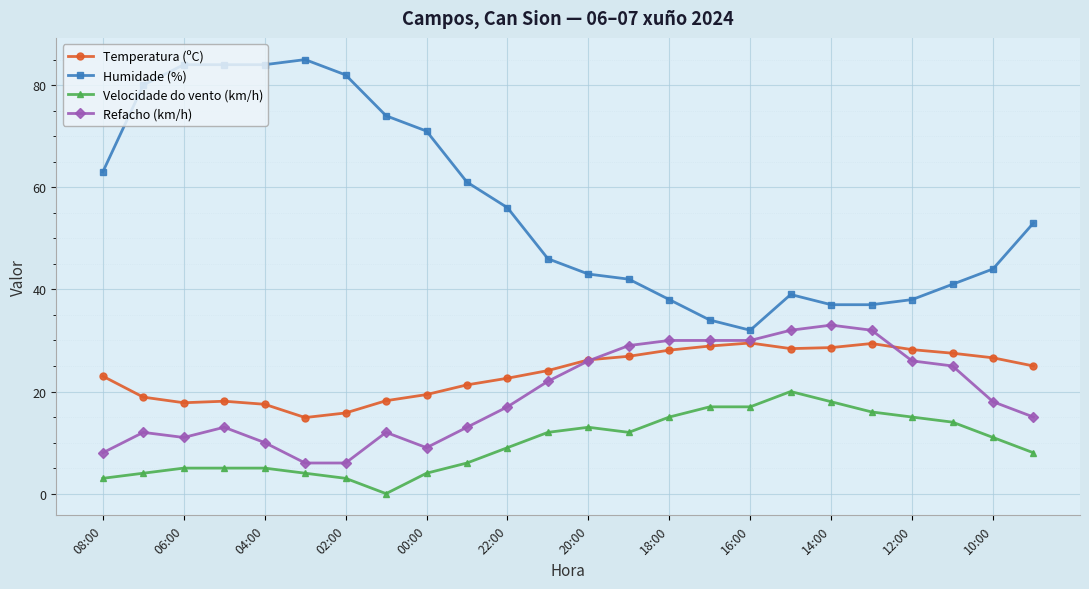

Which series has the largest total across all categories?

Humidade (%)